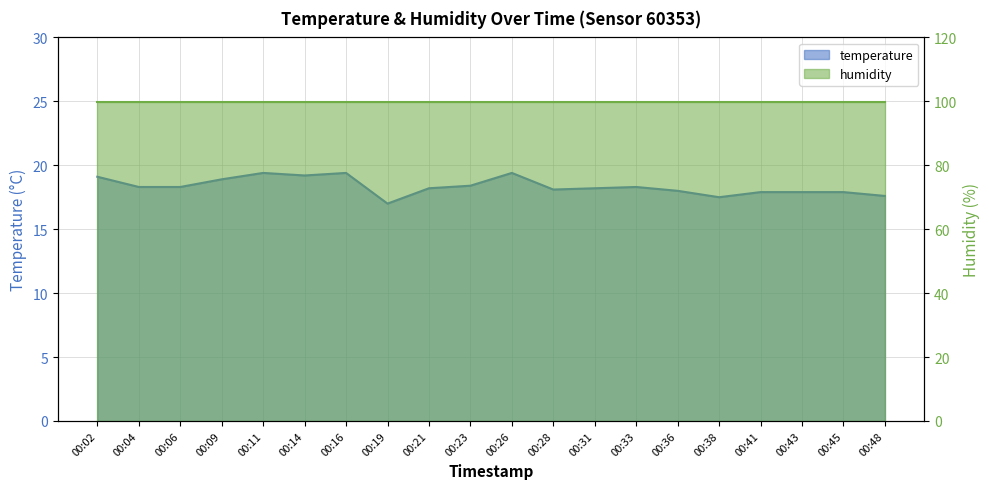

How many values exceed 18?

13